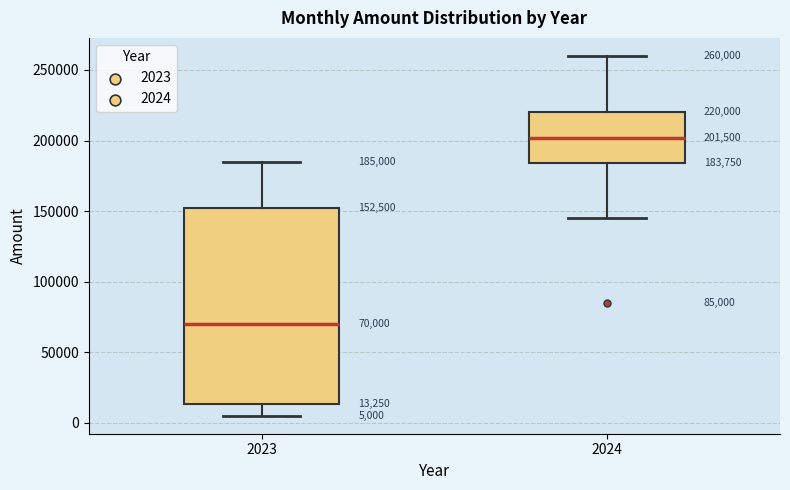

Which box is the tallest, from its lower edge to its upper edge?

2023